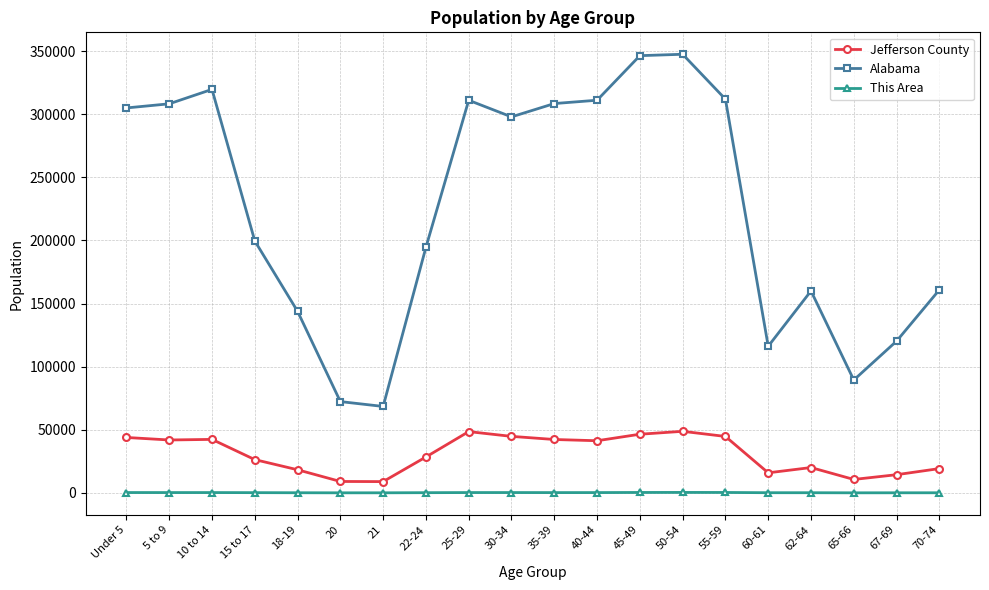

What is the minimum value for Jefferson County?

8929